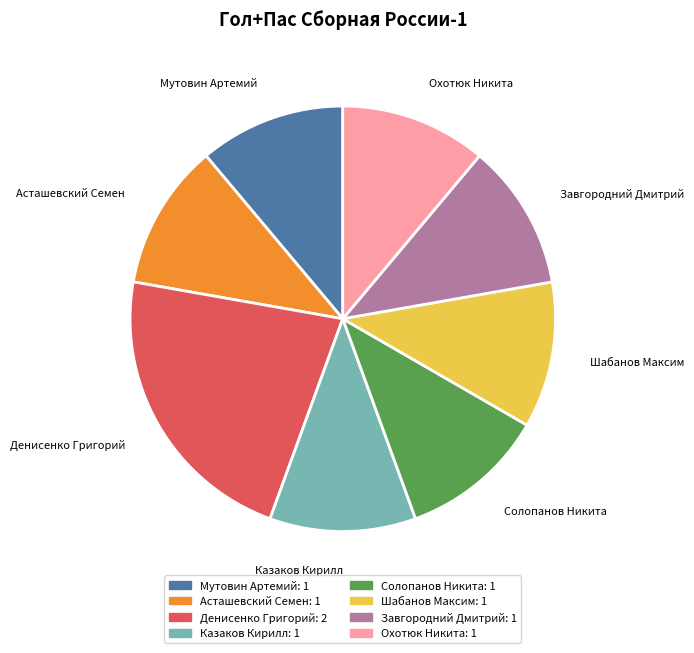

Approximately how many times larger is the value at Мутовин Артемий compared to Завгородний Дмитрий?

1.0